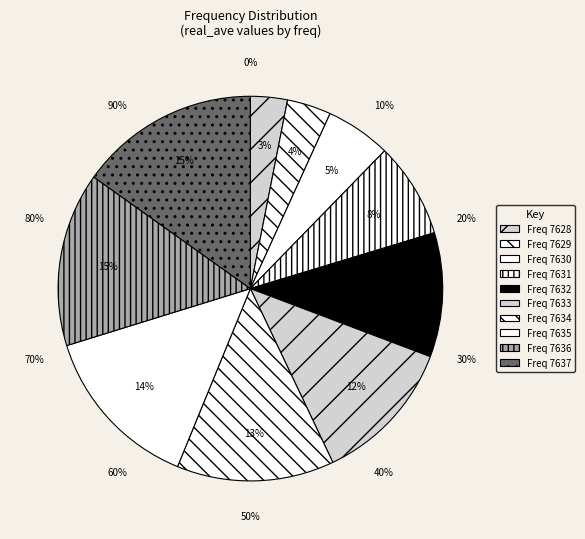

To the nearest percent, what is the average slice percentage?

10%